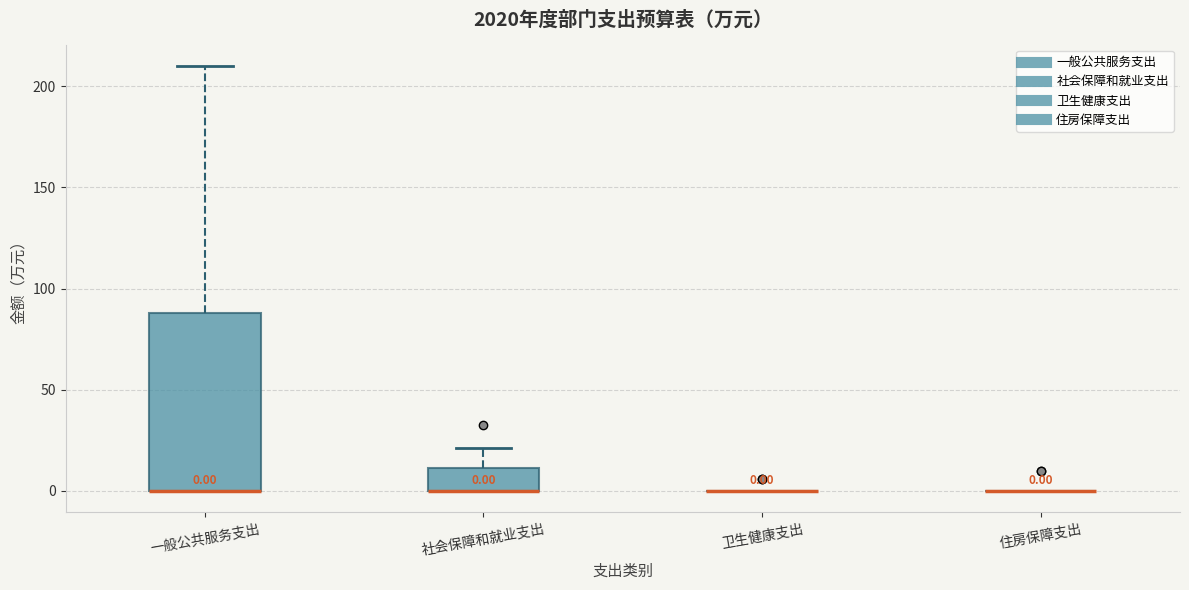

Which box is the tallest, from its lower edge to its upper edge?

一般公共服务支出